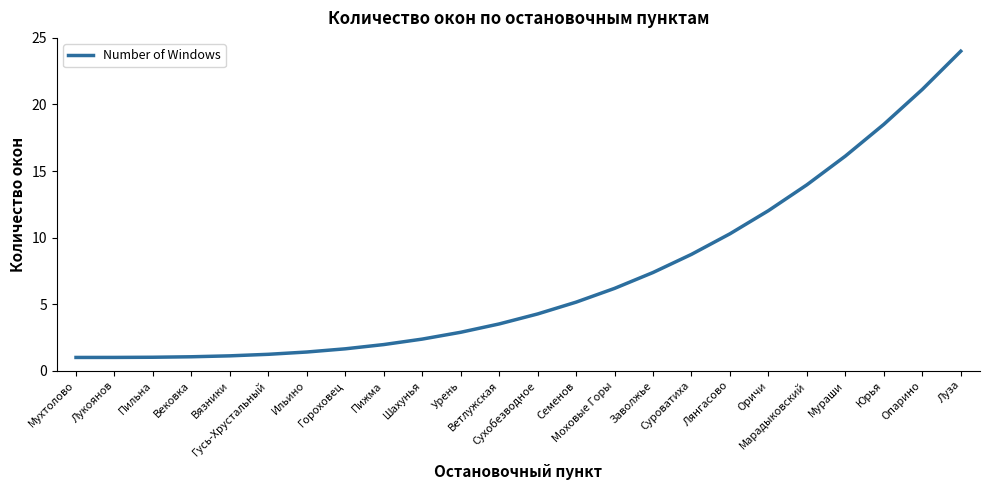

What is the minimum value shown in the chart?

1.0